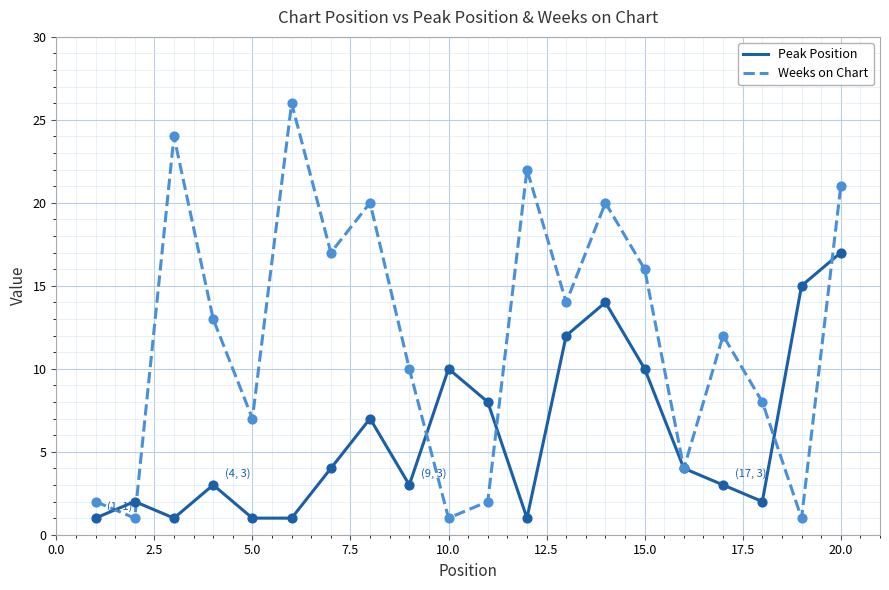

Which series has the largest total across all categories?

Weeks on Chart